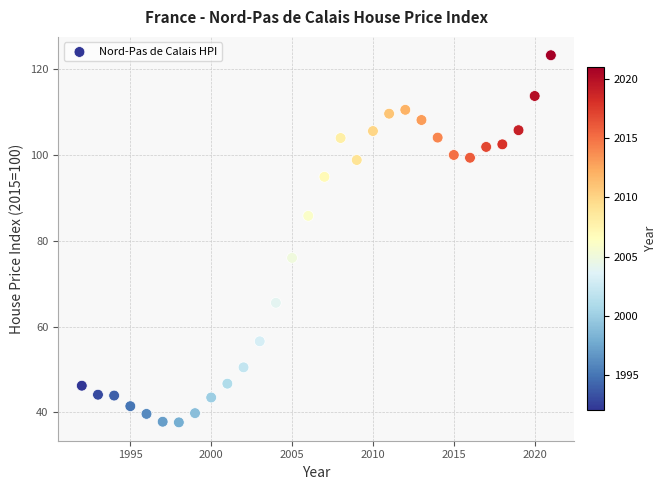

What Y value in the scatter plot is closest to 80?

76.0